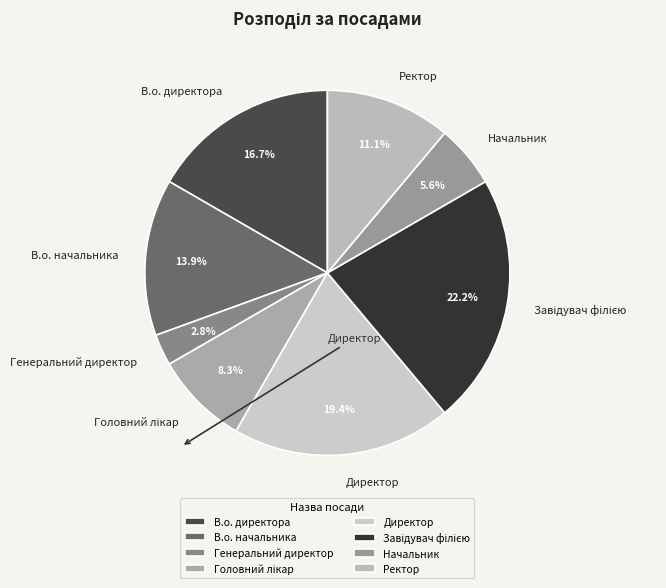

How many slices are in this pie chart?

8